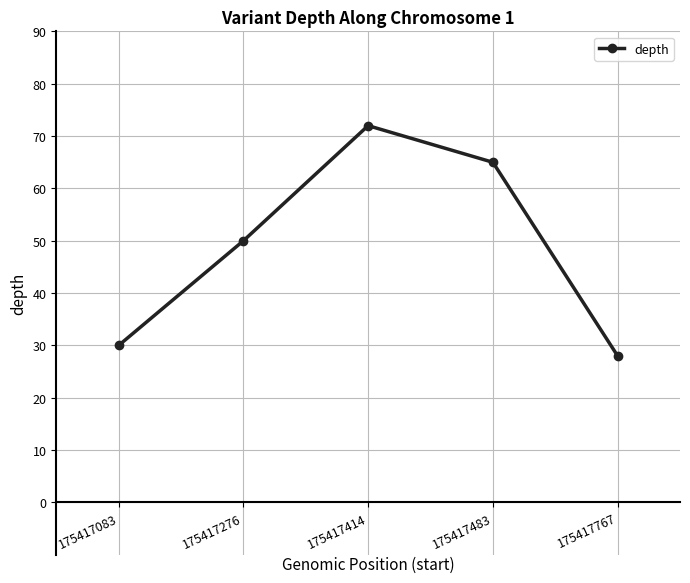

The chart shows a value of 27 at 175417276. True or false?

False